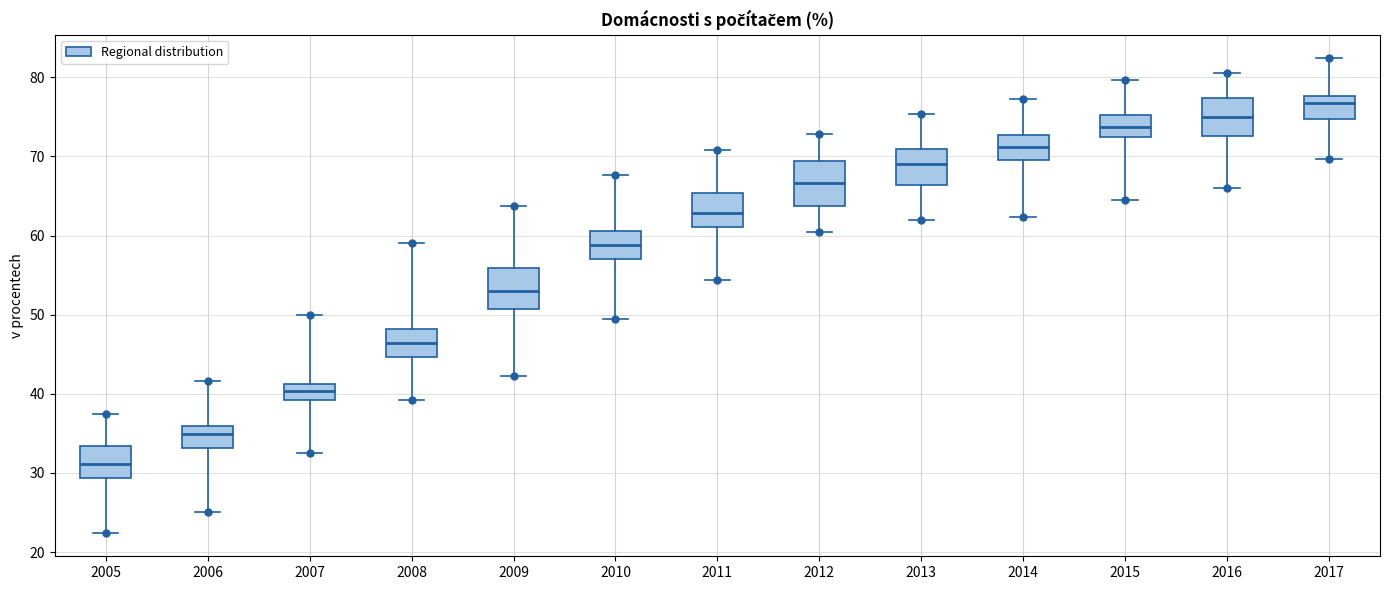

Reading left to right, read every box against the y-axis: the position of its median line, the range the box covers, and the ends of its whiskers. The values are not printed on the chart, so give them approximately, as read against the axis.

2005: median 31, box 29 to 33, whiskers 22 to 37
2006: median 35, box 33 to 36, whiskers 25 to 42
2007: median 40, box 39 to 41, whiskers 32 to 50
2008: median 46, box 45 to 48, whiskers 39 to 59
2009: median 53, box 51 to 56, whiskers 42 to 64
2010: median 59, box 57 to 61, whiskers 49 to 68
2011: median 63, box 61 to 65, whiskers 54 to 71
2012: median 67, box 64 to 69, whiskers 60 to 73
2013: median 69, box 66 to 71, whiskers 62 to 75
2014: median 71, box 70 to 73, whiskers 62 to 77
2015: median 74, box 72 to 75, whiskers 65 to 80
2016: median 75, box 73 to 77, whiskers 66 to 80
2017: median 77, box 75 to 78, whiskers 70 to 82